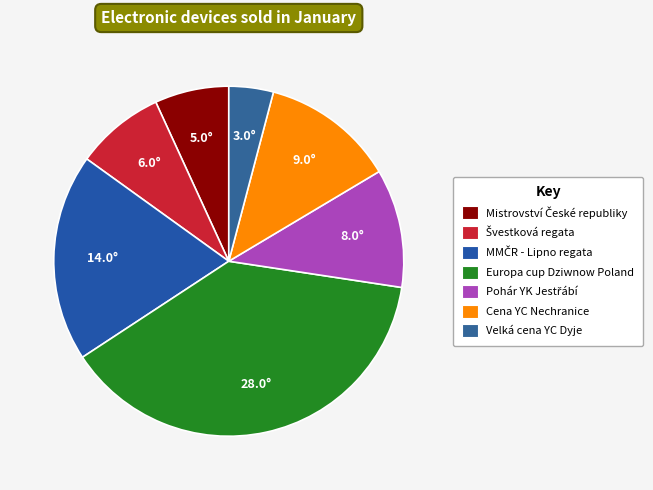

Is there a majority slice in this chart?

No